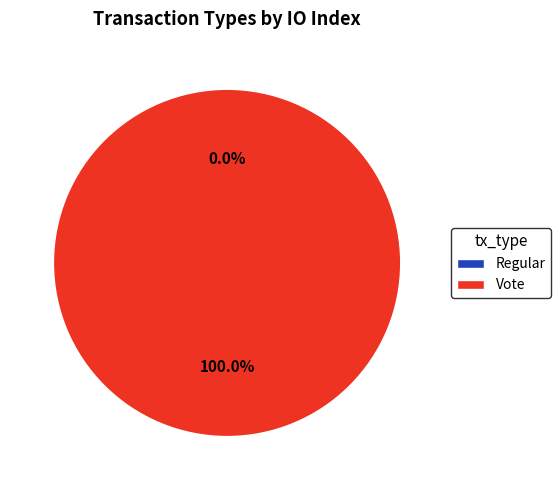

True or false: Vote accounts for 100% of the total.

True